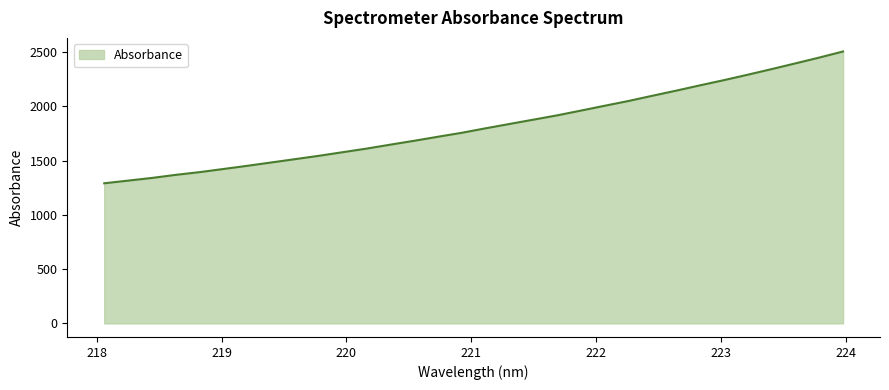

What is the smallest value displayed?

1291.7